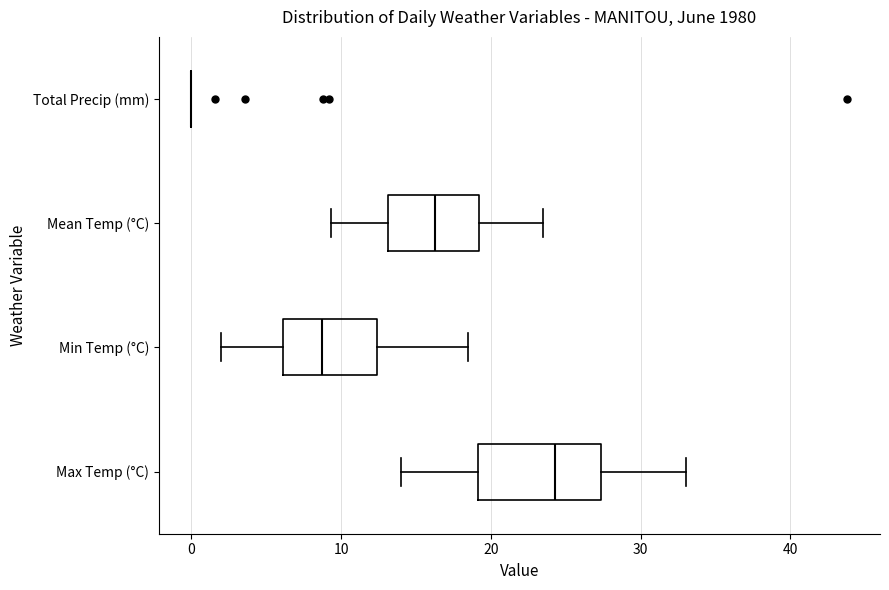

Where does the left whisker of the box for Max Temp (°C) end on the x-axis? The values are not printed on the chart, so give them approximately, as read against the axis.

14